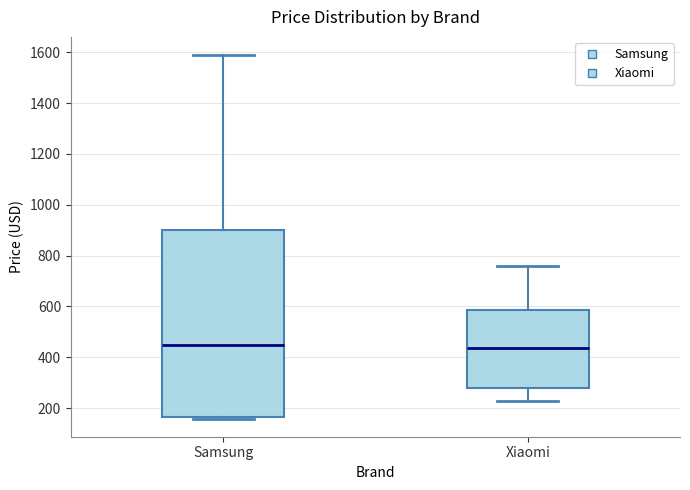

Where does the median line of the box for Xiaomi sit on the y-axis? The values are not printed on the chart, so give them approximately, as read against the axis.

440